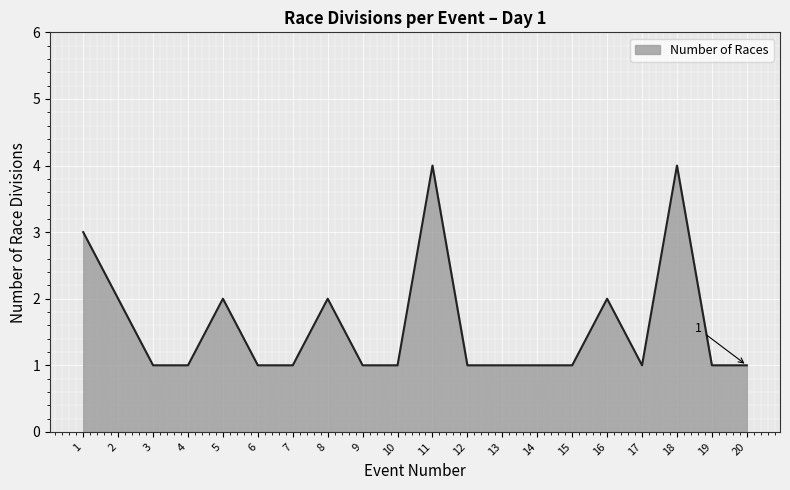

Approximately how many times larger is the value at 3 compared to 9?

1.0